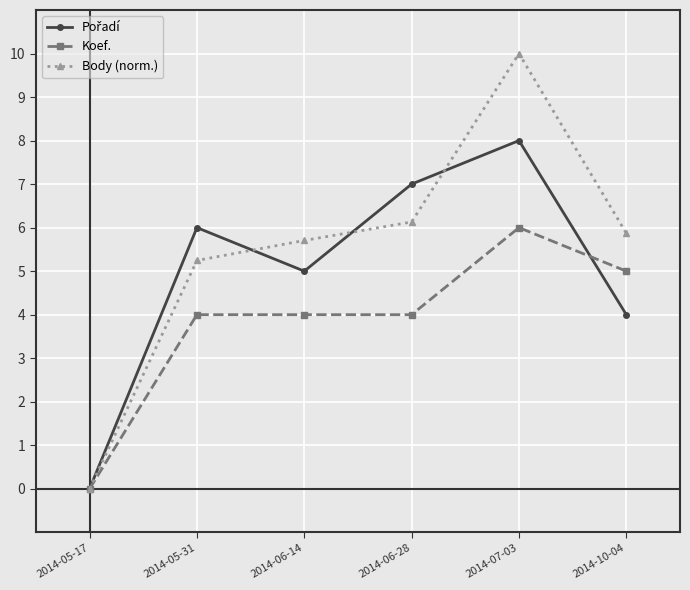

At which label does Koef. reach its minimum?

2014-05-17